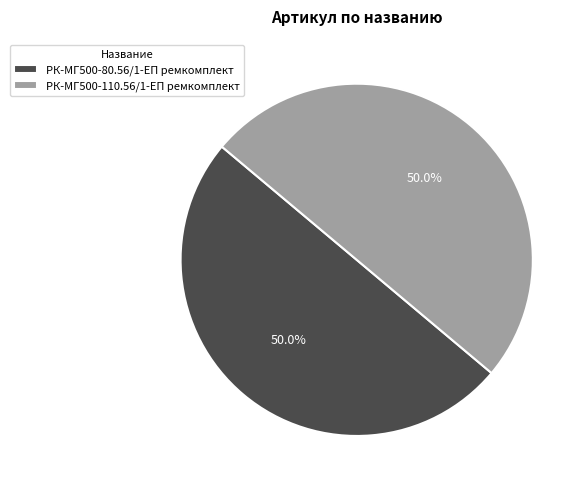

What portion of the pie excludes РК-МГ500-80.56/1-ЕП ремкомплект?

50.0%